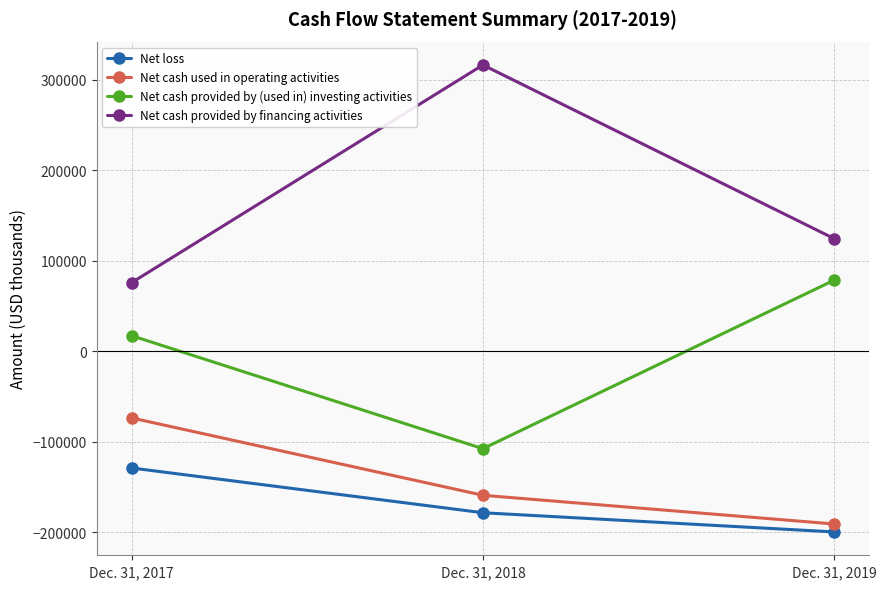

Is this an area chart (filled region under the line)?

No